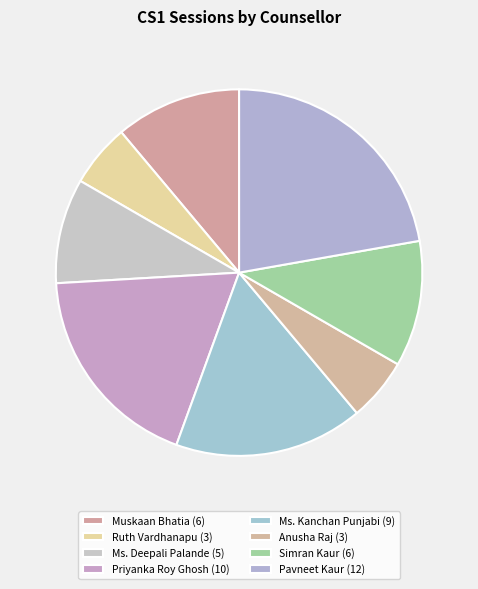

How many slices are in this pie chart?

8